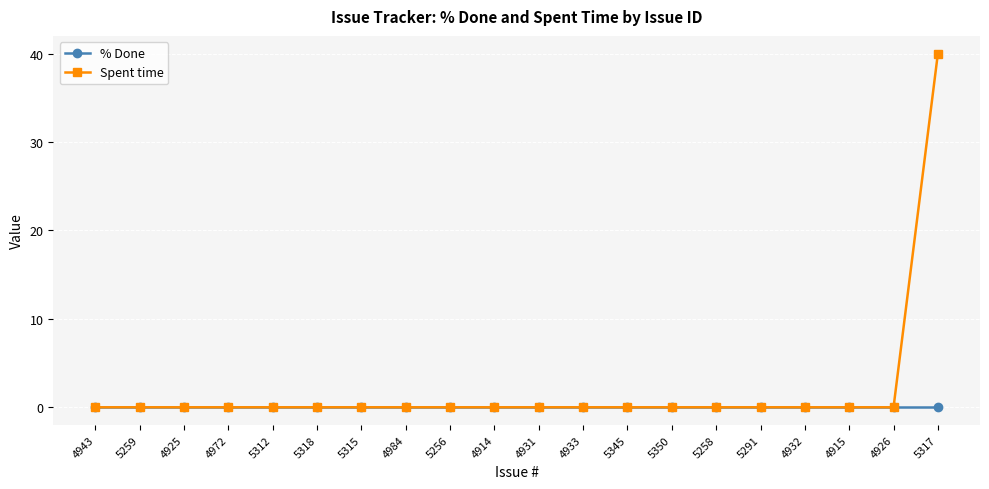

How many distinct data groups are displayed?

2